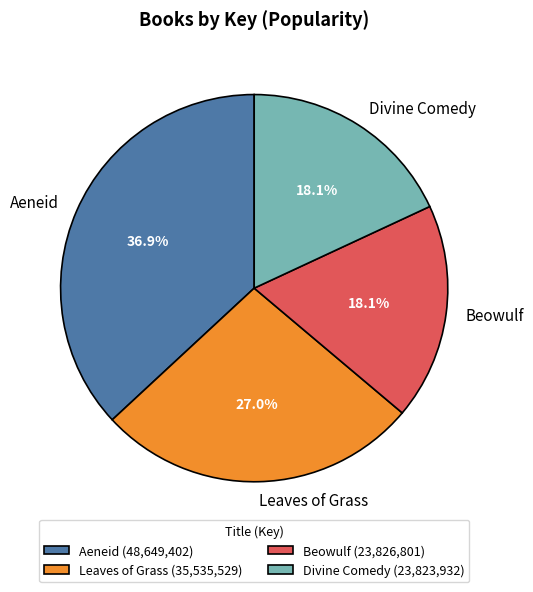

What percentage is the Leaves of Grass slice, to the nearest percent?

27%